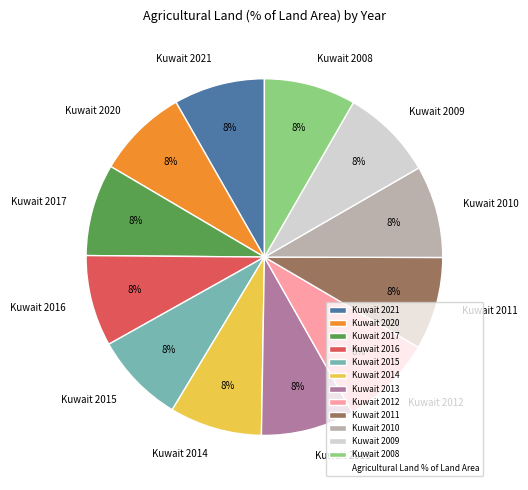

What is the ratio of the value at Kuwait 2009 to the value at Kuwait 2012?

1.0